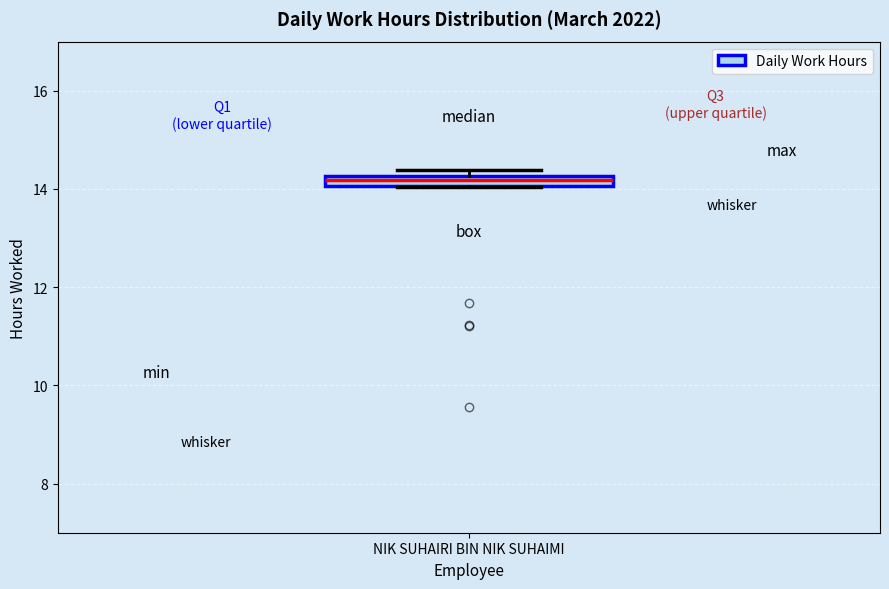

Where is the lower edge of the box for NIK SUHAIRI BIN NIK SUHAIMI on the y-axis? The values are not printed on the chart, so give them approximately, as read against the axis.

14.0